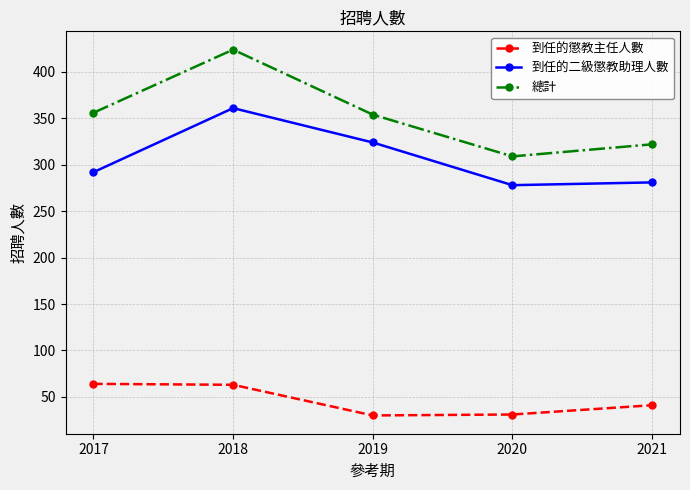

What is the minimum value for 總計?

309